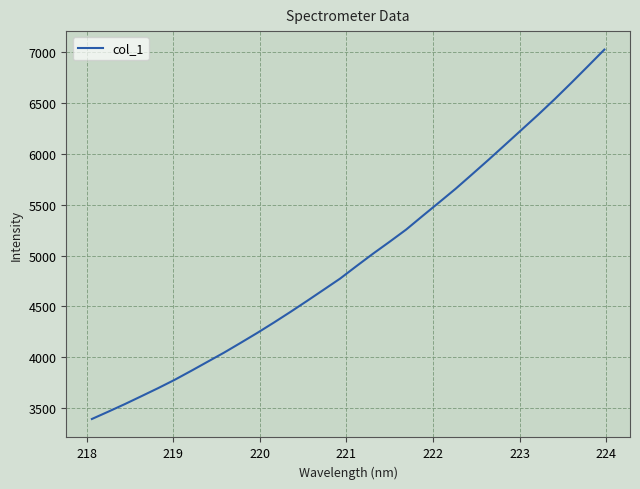

What is the greatest value displayed?

7027.4